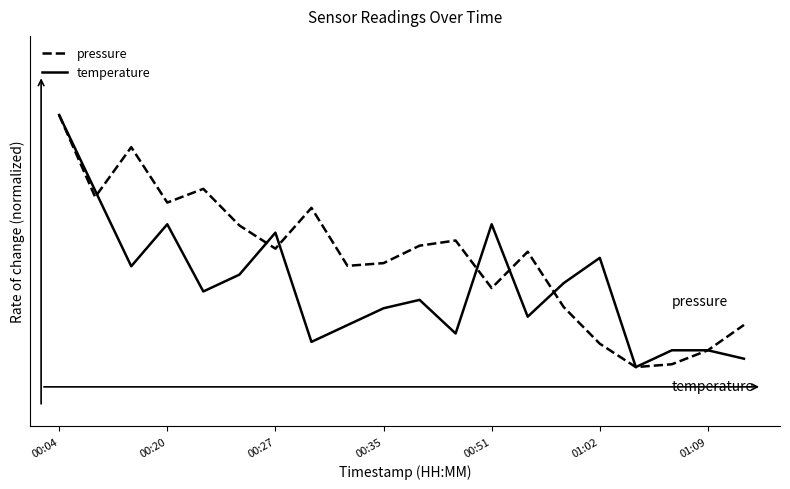

List the series in order of their overall mean, lowest first.

temperature, pressure